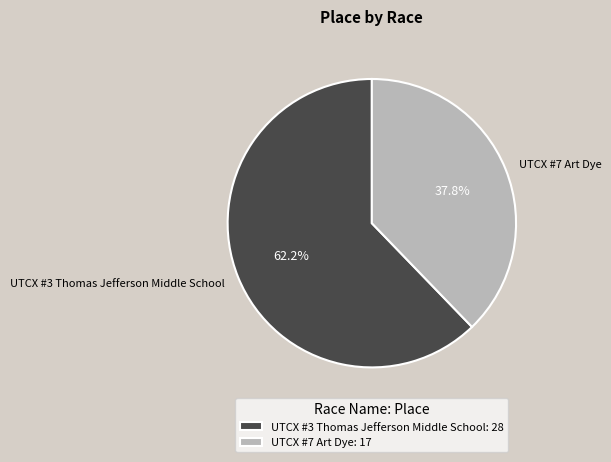

To the nearest percent, what is the average slice percentage?

50%